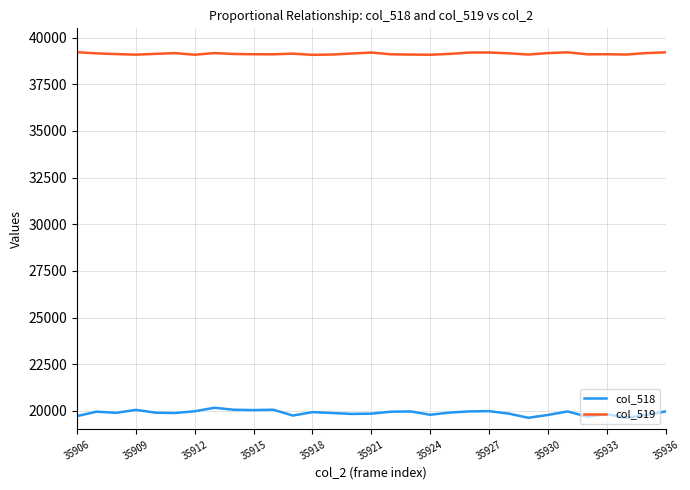

What is the minimum value shown in the chart?

19624